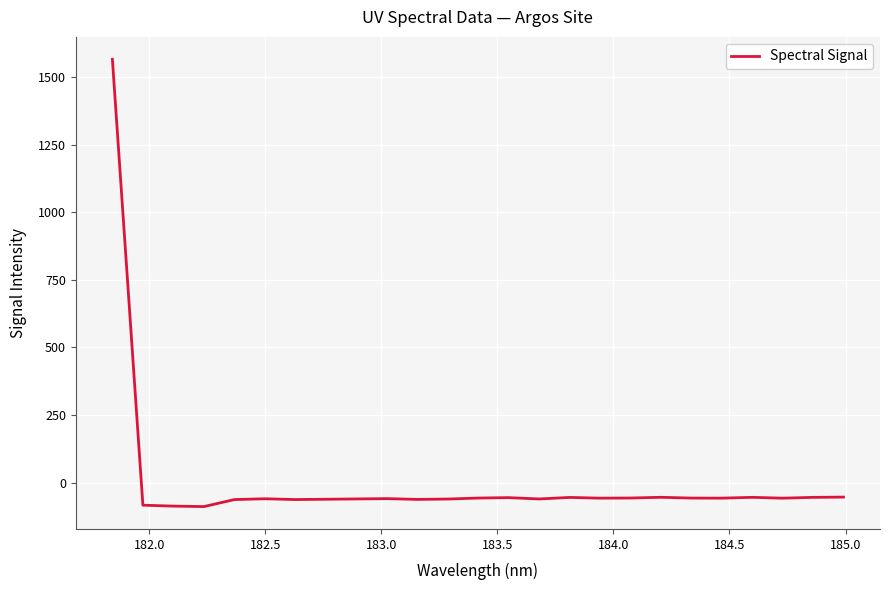

What is the difference between the maximum and minimum values?

1654.8